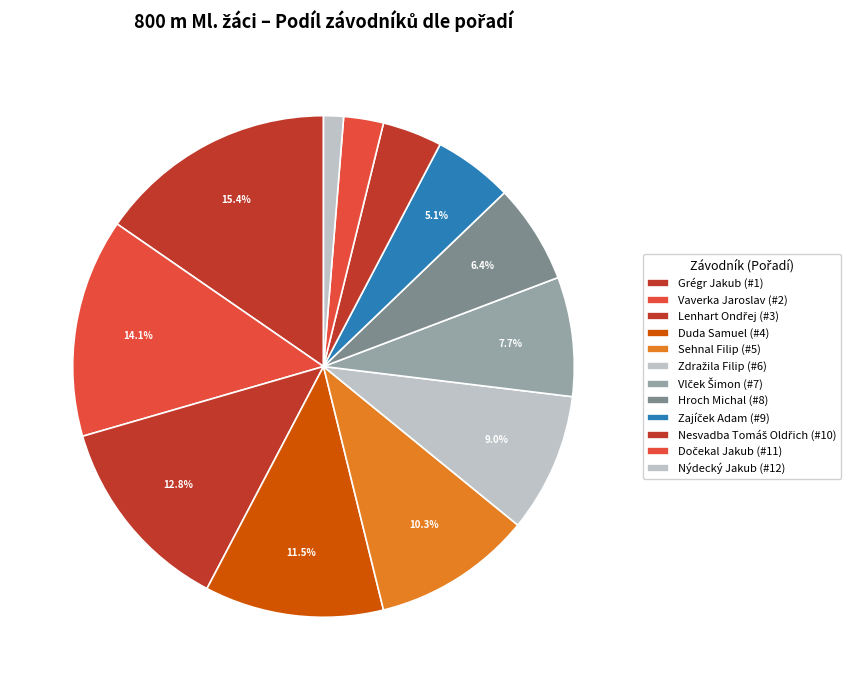

What is the smallest slice in the pie chart?

Nýdecký Jakub